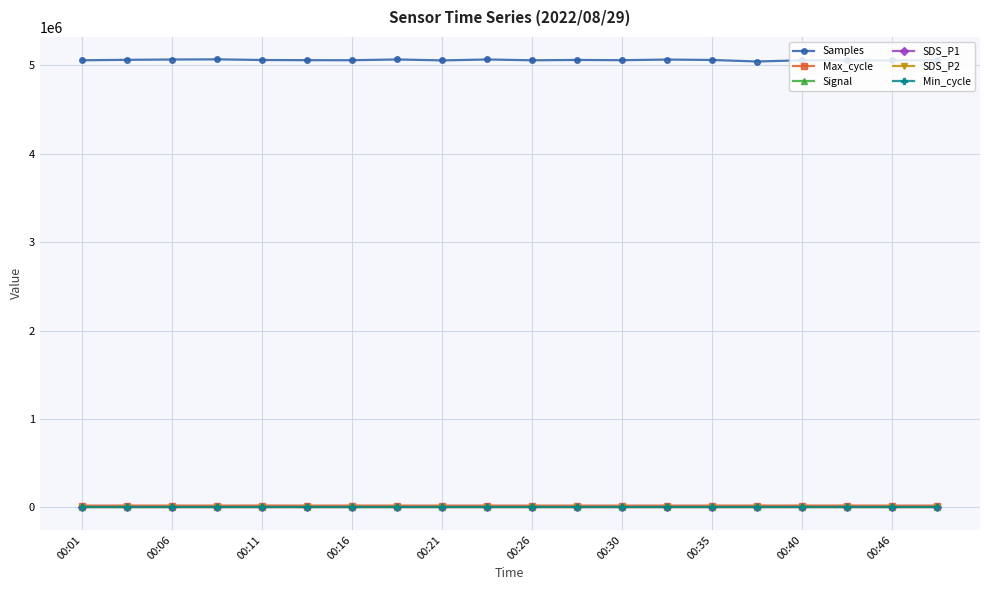

True or false: Min_cycle and Signal intersect in this chart.

False